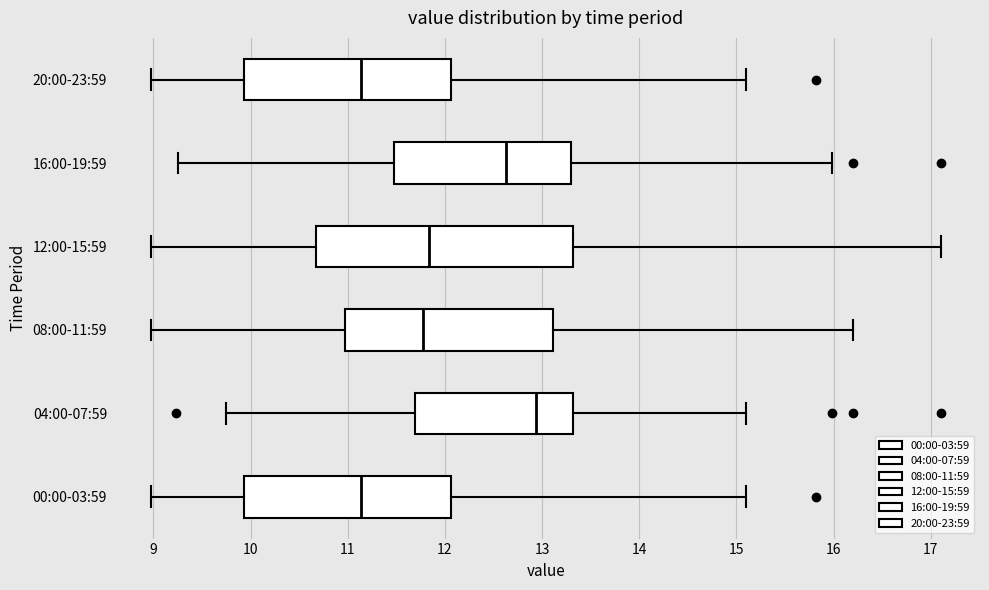

Which box has the furthest to the right median line?

04:00-07:59